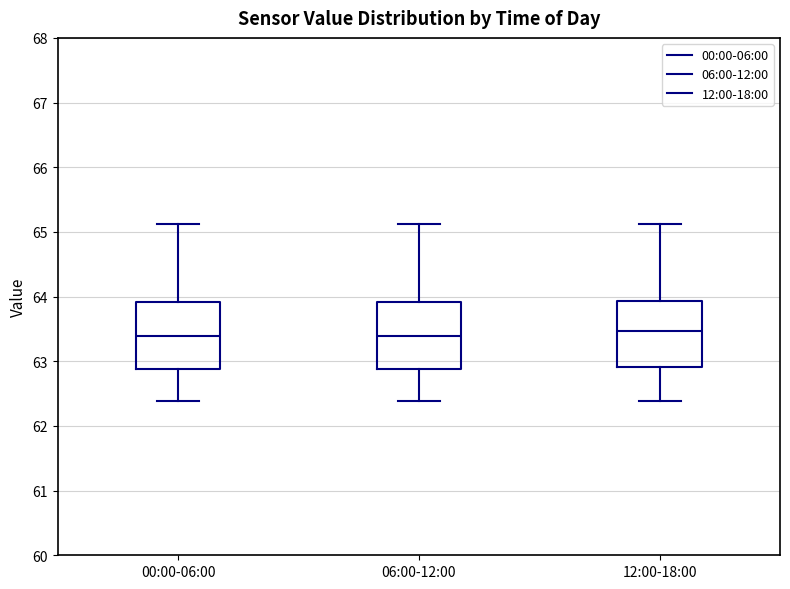

Reading left to right, transcribe this box plot: for each box, give where its median line is, the range the box spans, and where its two whiskers end, as read against the y-axis. The values are not printed on the chart, so give them approximately, as read against the axis.

00:00-06:00: median 63.4, box 62.9 to 63.9, whiskers 62.4 to 65.1
06:00-12:00: median 63.4, box 62.9 to 63.9, whiskers 62.4 to 65.1
12:00-18:00: median 63.5, box 62.9 to 63.9, whiskers 62.4 to 65.1